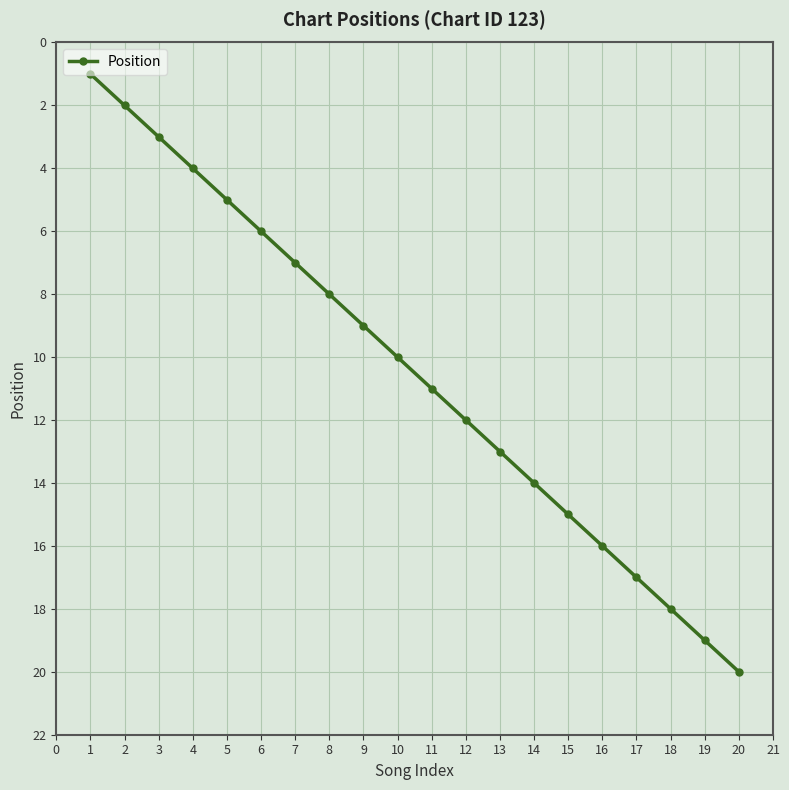

True or false: the data has more than 0 interior local peaks.

False